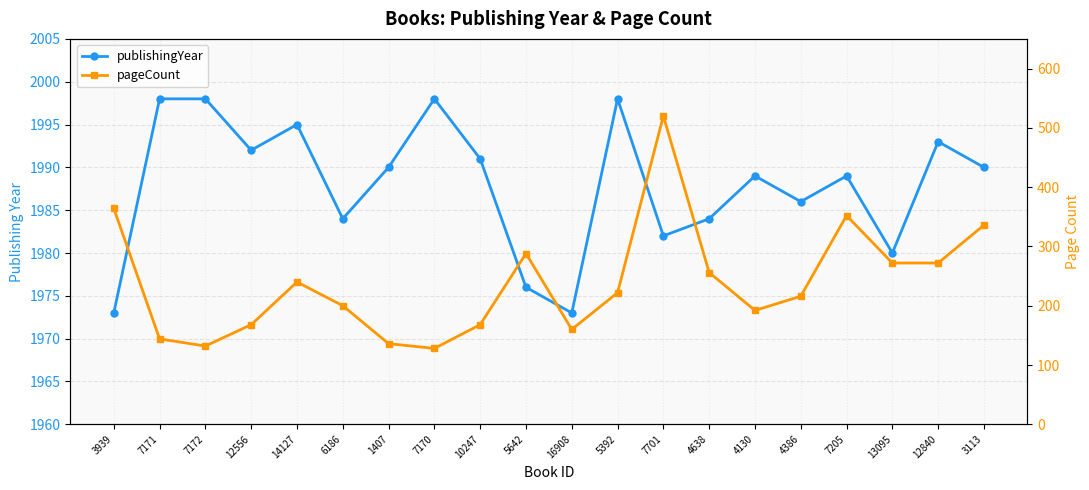

How many values in the pageCount series are below 222?

10